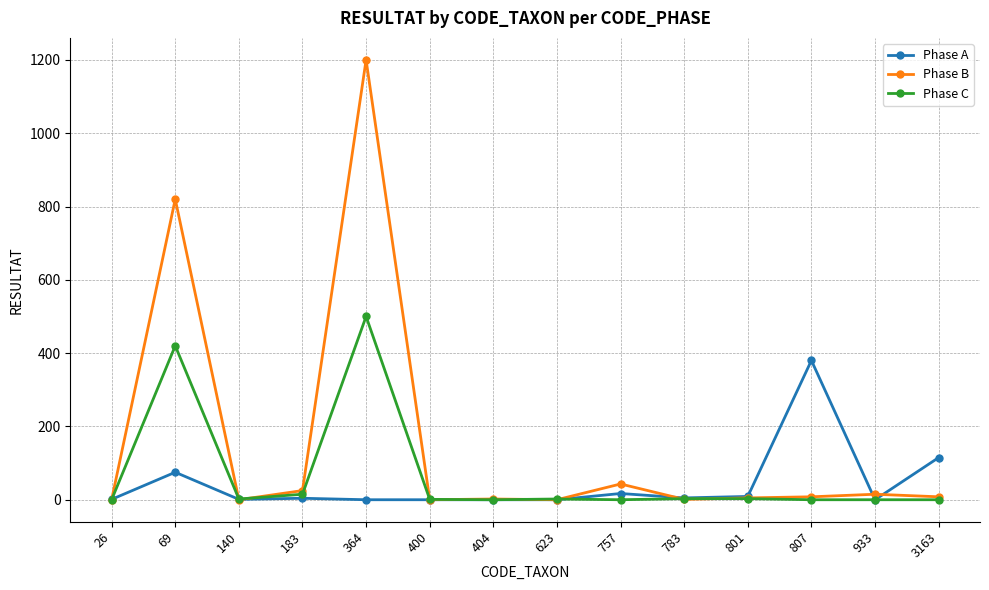

Which series has the widest spread of values?

Phase B